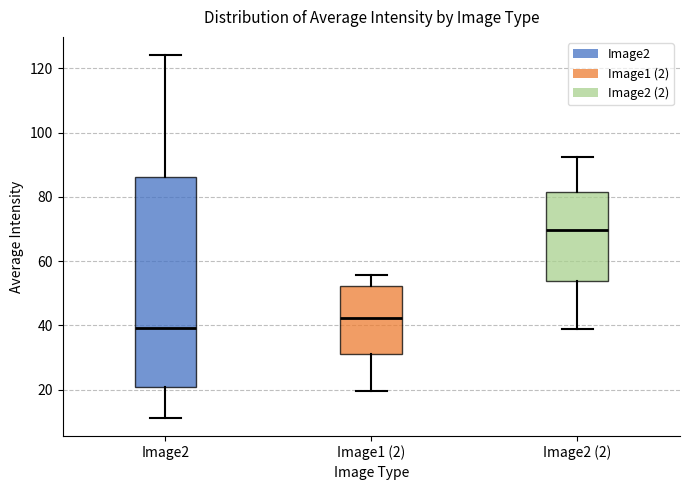

Reading left to right, transcribe this box plot: for each box, give where its median line is, the range the box spans, and where its two whiskers end, as read against the y-axis. The values are not printed on the chart, so give them approximately, as read against the axis.

Image2: median 40, box 20 to 86, whiskers 12 to 124
Image1 (2): median 42, box 30 to 52, whiskers 20 to 56
Image2 (2): median 70, box 54 to 82, whiskers 38 to 92